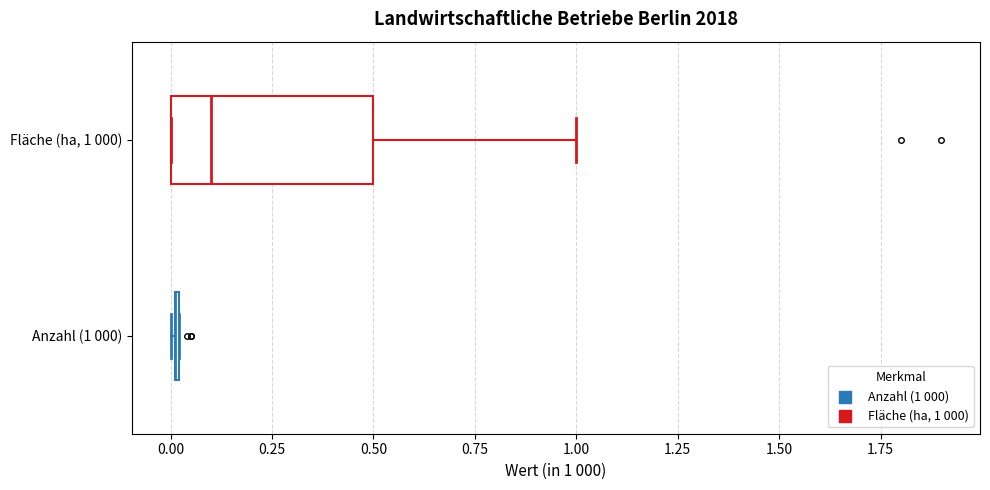

Where is the right edge of the box for Fläche (ha, 1 000) on the x-axis? The values are not printed on the chart, so give them approximately, as read against the axis.

0.5